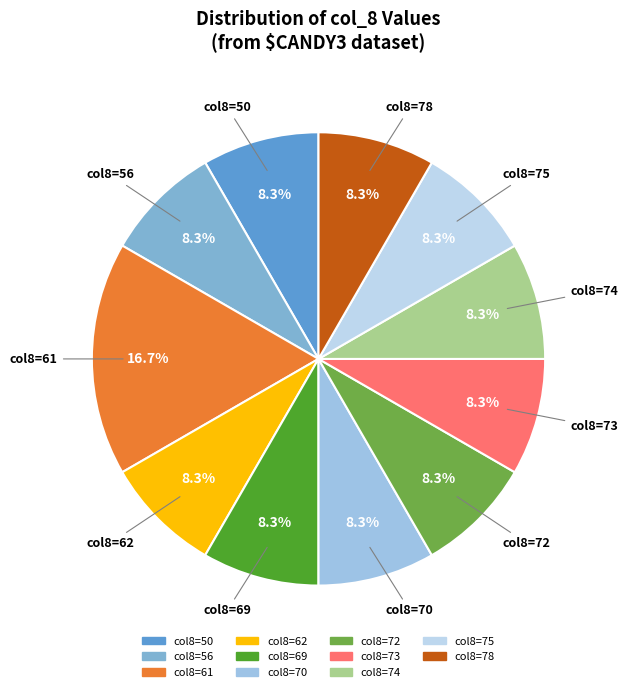

To the nearest percent, what is the difference between the largest and smallest slice percentages?

8%